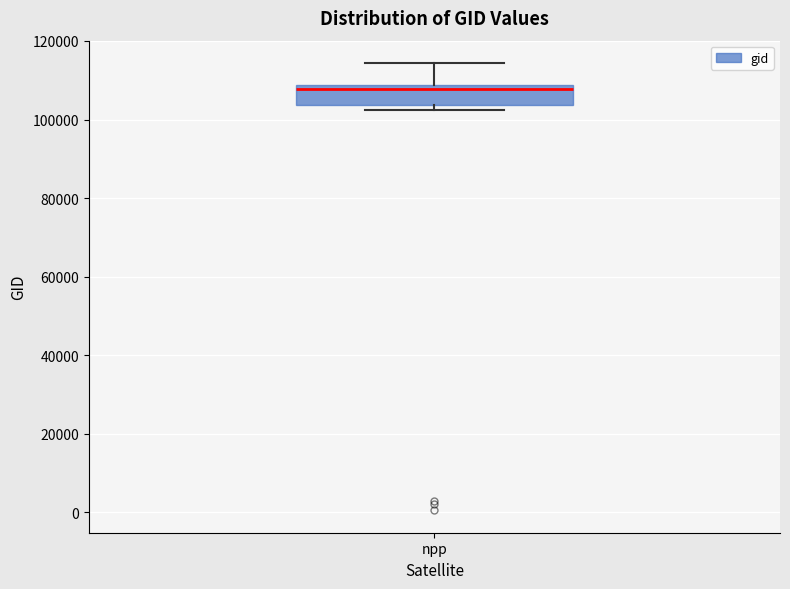

Transcribe this box plot: give where the median line is, the range the box spans, and where the two whiskers end, as read against the y-axis. The values are not printed on the chart, so give them approximately, as read against the axis.

median 108000 (just below the box's upper edge), box 104000 to 108000, whiskers 102000 to 114000